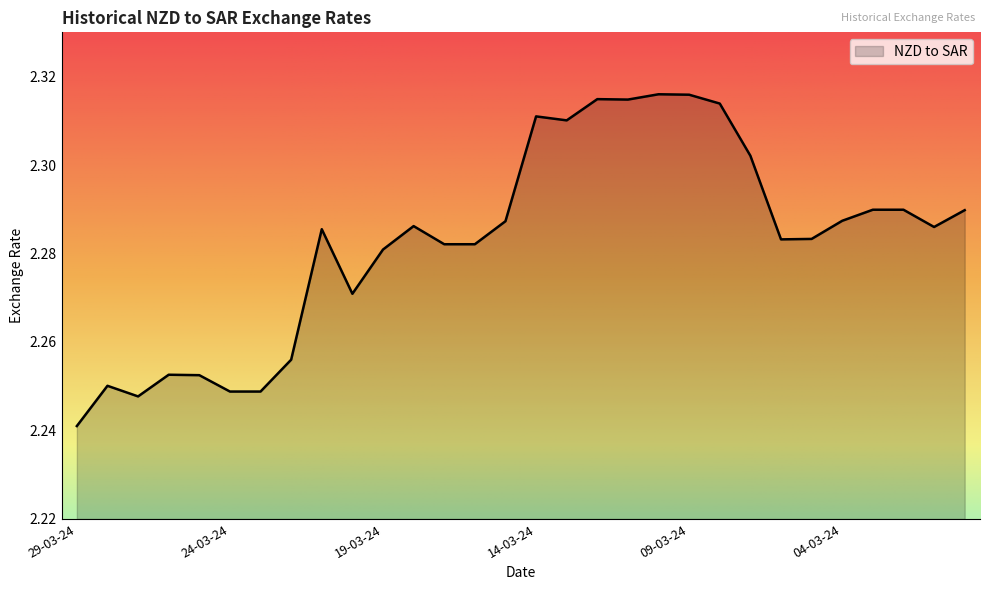

Reading right to left, transcribe all the data shown in this chart.

2.3	2.3	2.3	2.3	2.3	2.3	2.3	2.3	2.3	2.3	2.3	2.3	2.3	2.3	2.3	2.3	2.3	2.3	2.3	2.3	2.3	2.3	2.3	2.2	2.2	2.3	2.3	2.2	2.3	2.2